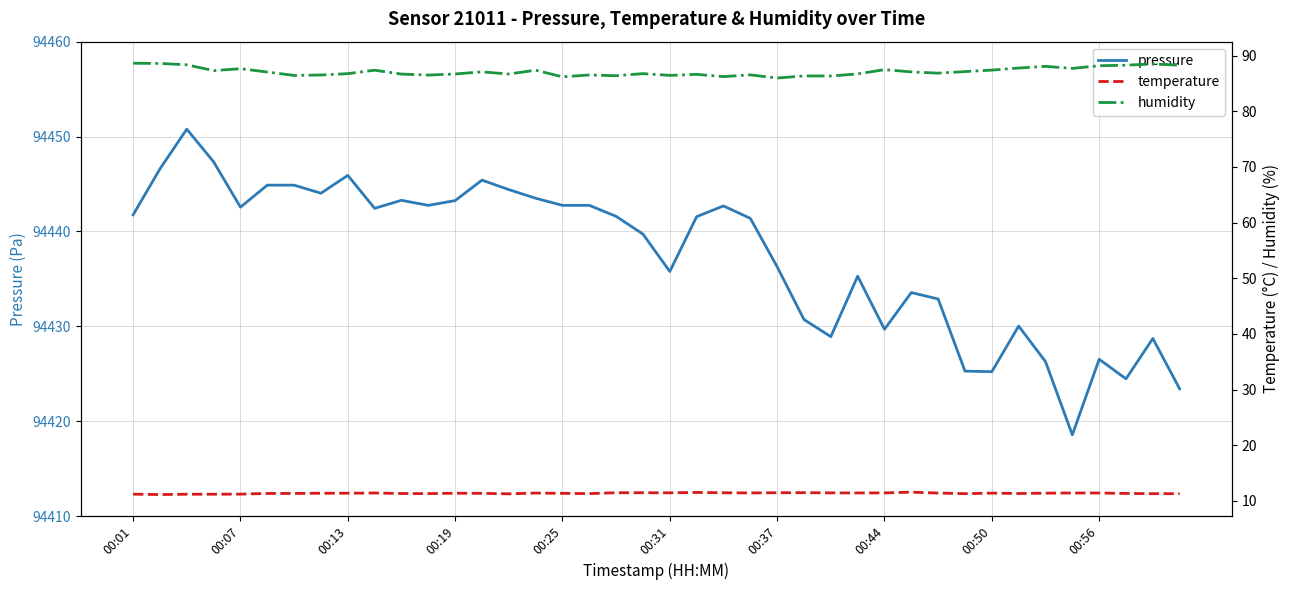

What is the lowest value of the pressure series?

94418.6